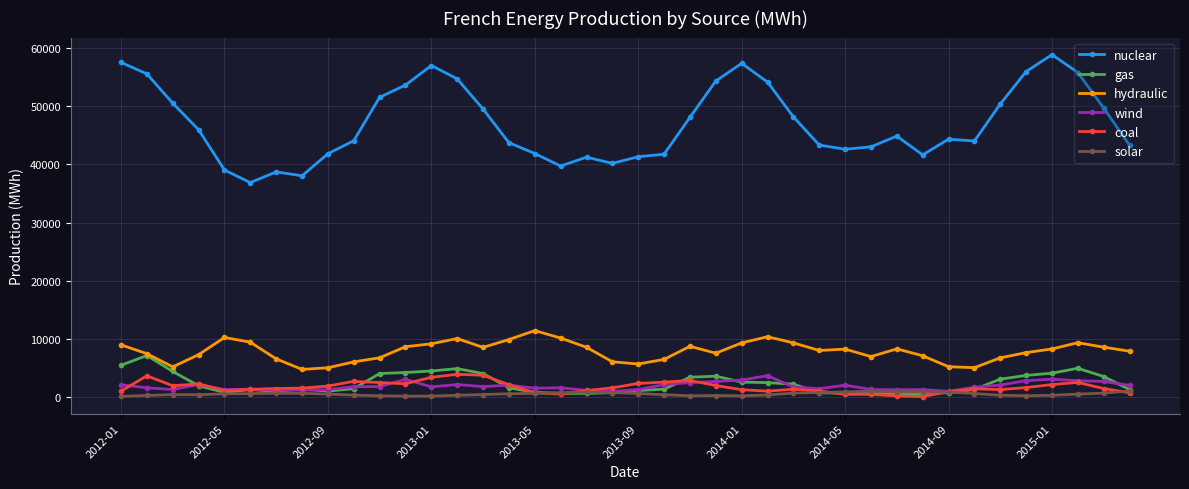

True or false: coal has more than 1 interior local peaks.

True